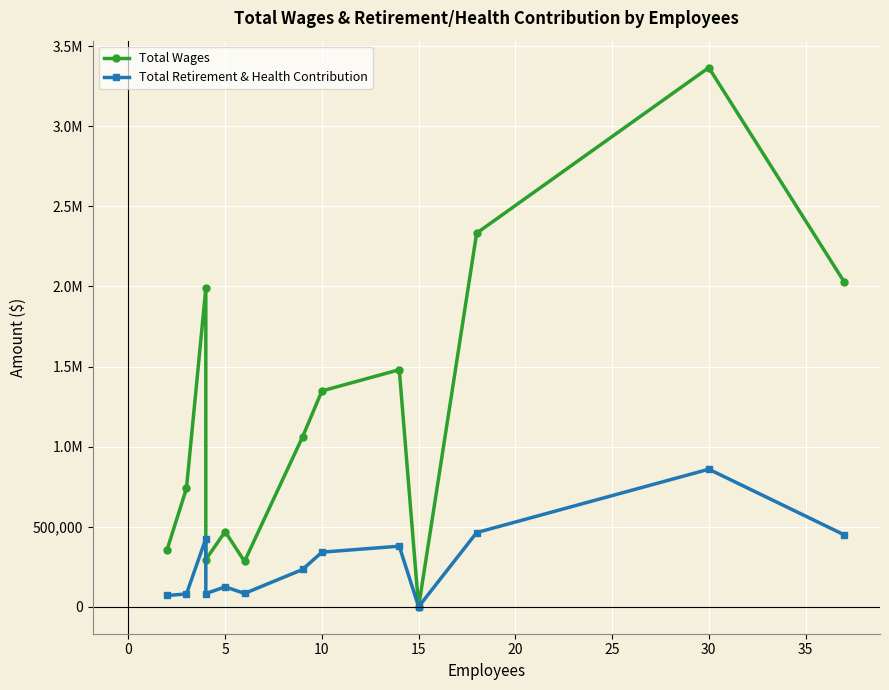

Between 11 and 20, which is larger?

11